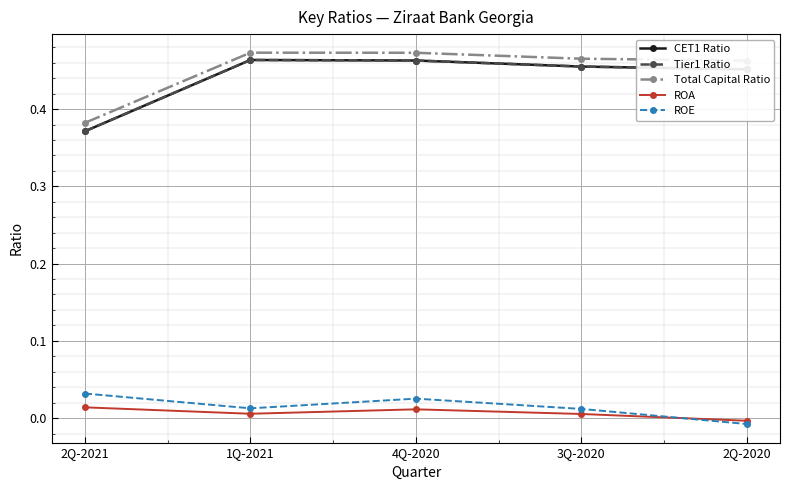

Is this an area chart (filled region under the line)?

No